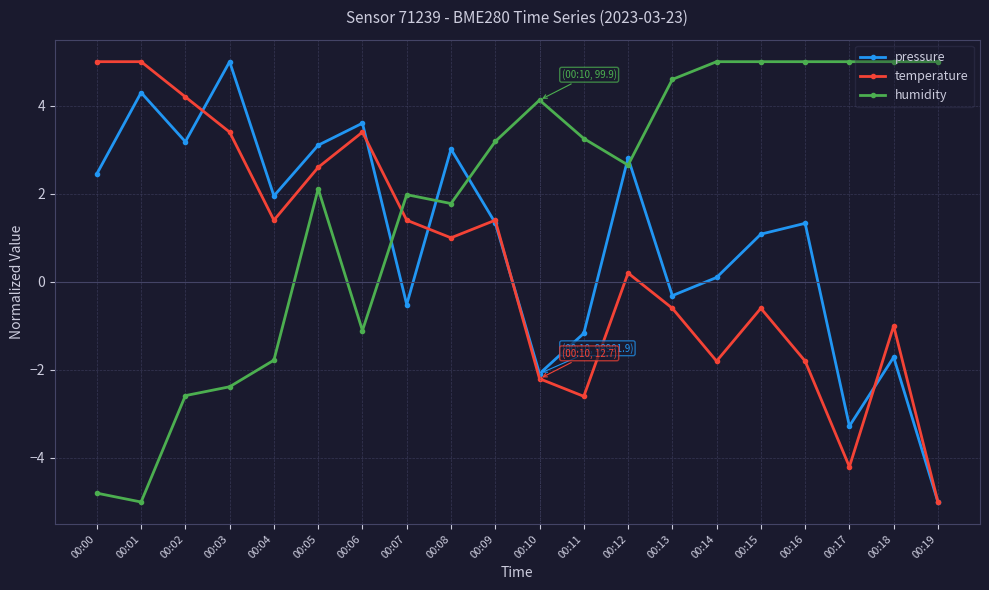

What is the total value across all series at 00:01?

4.3